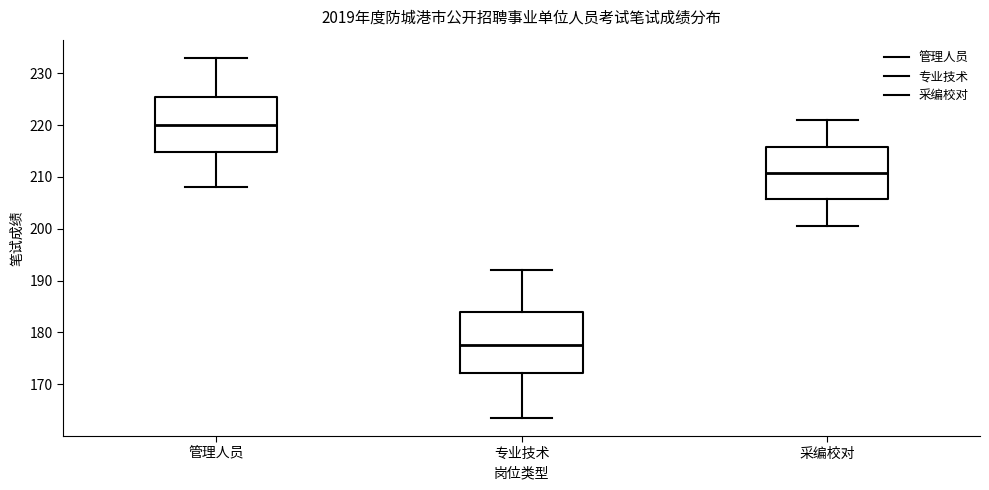

Comparing the boxes themselves (not the whiskers), which one is the tallest?

专业技术